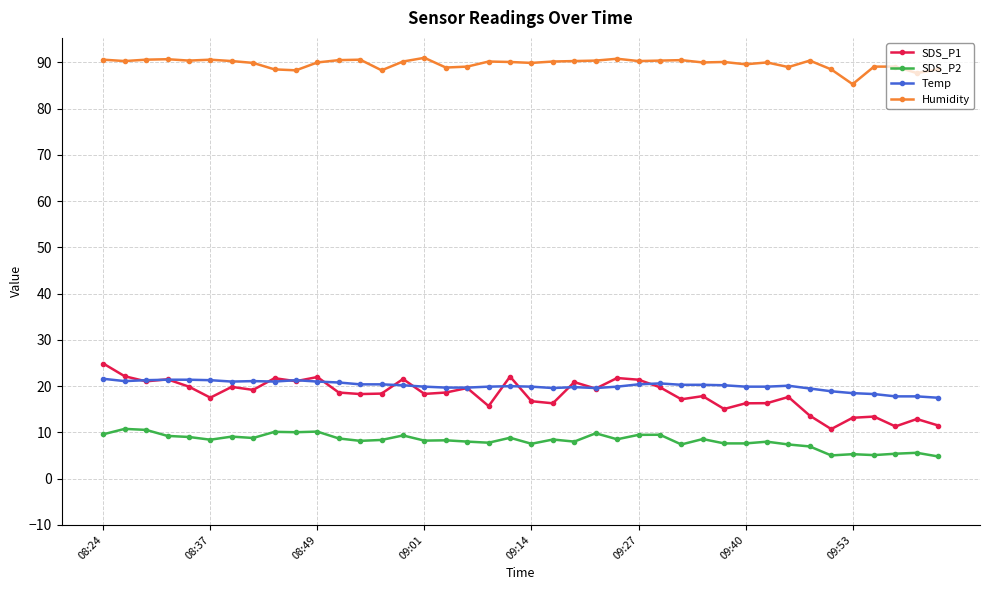

List the series in order of their peak value, highest first.

Humidity, SDS_P1, Temp, SDS_P2